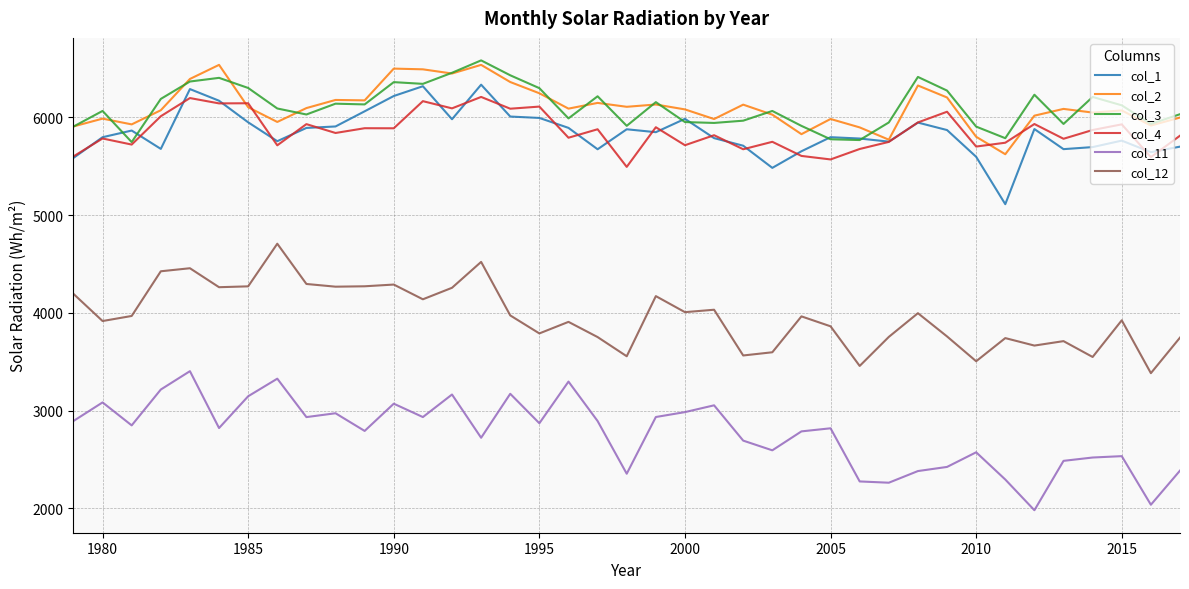

True or false: col_1 and col_11 cross at least once.

False